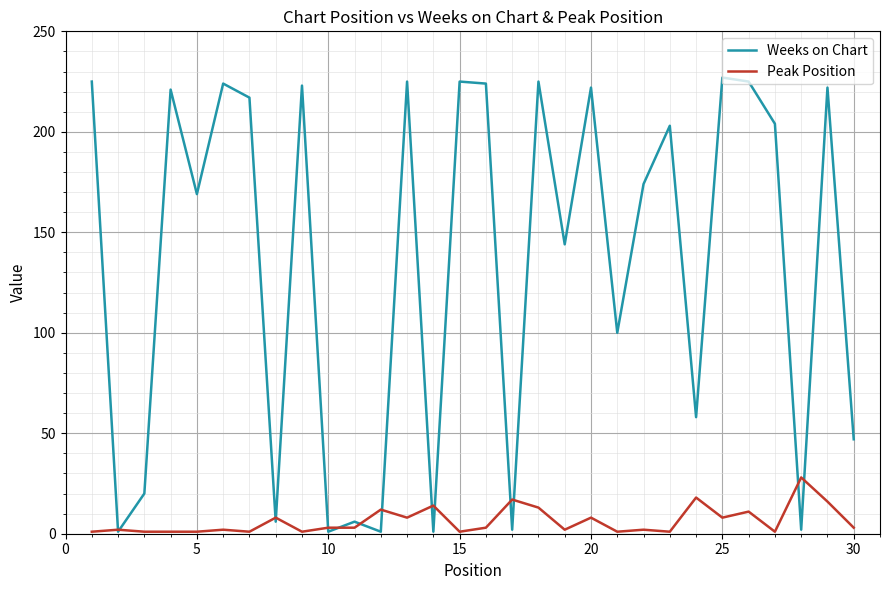

Is this an area chart (filled region under the line)?

No